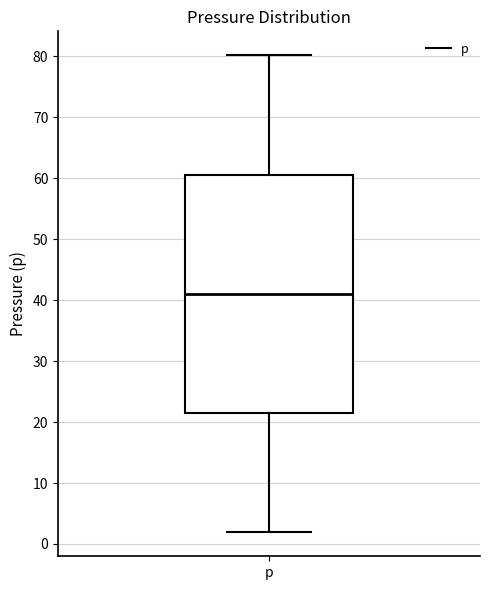

Transcribe this box plot: give where the median line is, the range the box spans, and where the two whiskers end, as read against the y-axis. The values are not printed on the chart, so give them approximately, as read against the axis.

median 41, box 22 to 61, whiskers 2 to 80